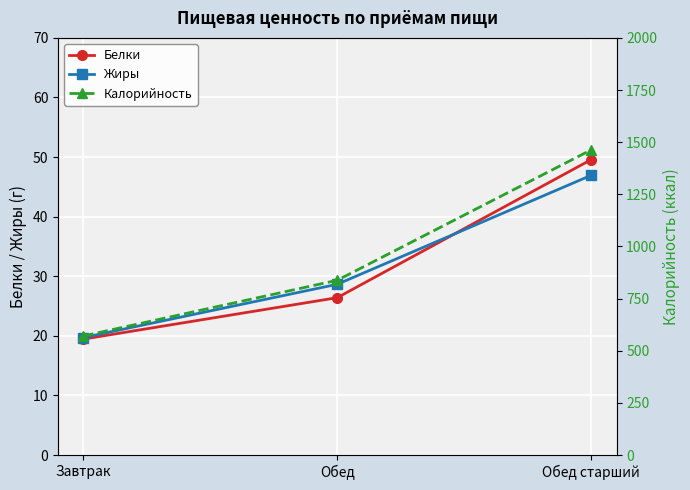

How many lines are shown in the chart?

3